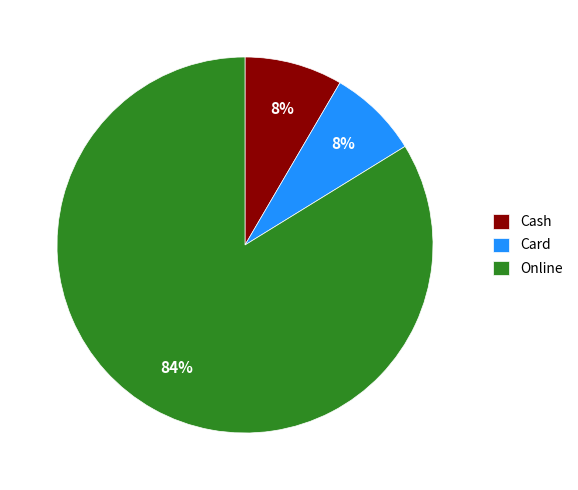

How many slices are in this pie chart?

3